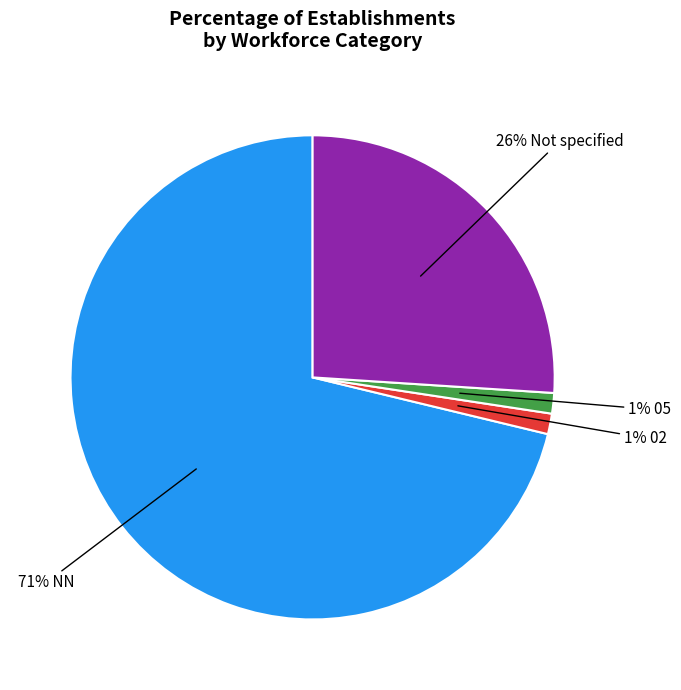

Does any single category account for the majority?

Yes